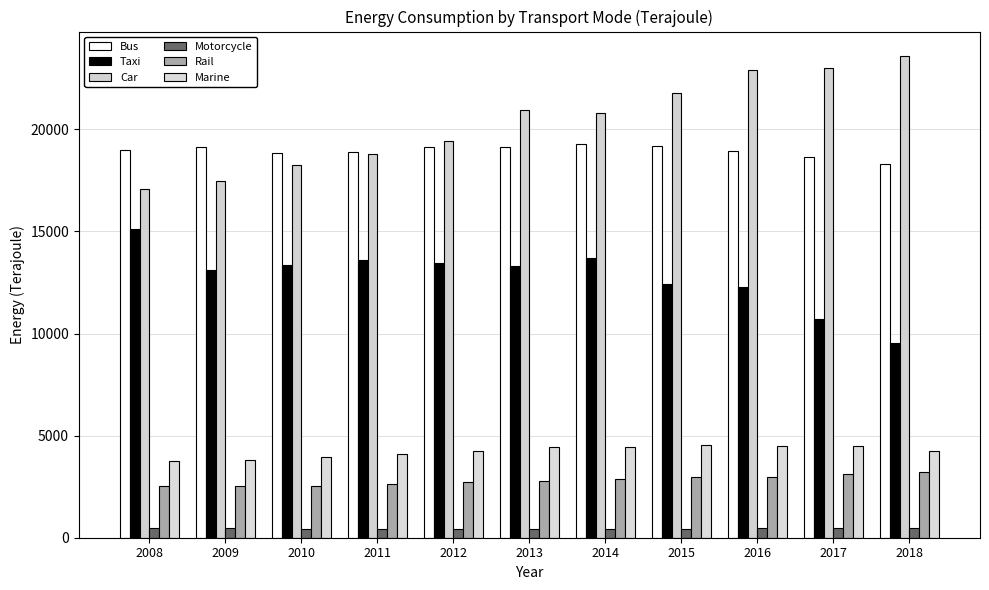

Reading left to right, transcribe all the data shown in this chart.

Bus: 18971	19150	18842	18911	19128	19144	19285	19168	18918	18663	18286
Taxi: 15142	13131	13373	13593	13469	13319	13696	12437	12288	10686	9519
Car: 17059	17449	18247	18795	19432	20955	20815	21764	22880	22996	23606
Motorcycle: 480	465	436	425	421	411	424	448	462	489	485
Rail: 2520	2523	2540	2609	2722	2796	2875	2972	2951	3129	3209
Marine: 3758	3810	3930	4110	4251	4434	4441	4523	4512	4511	4265